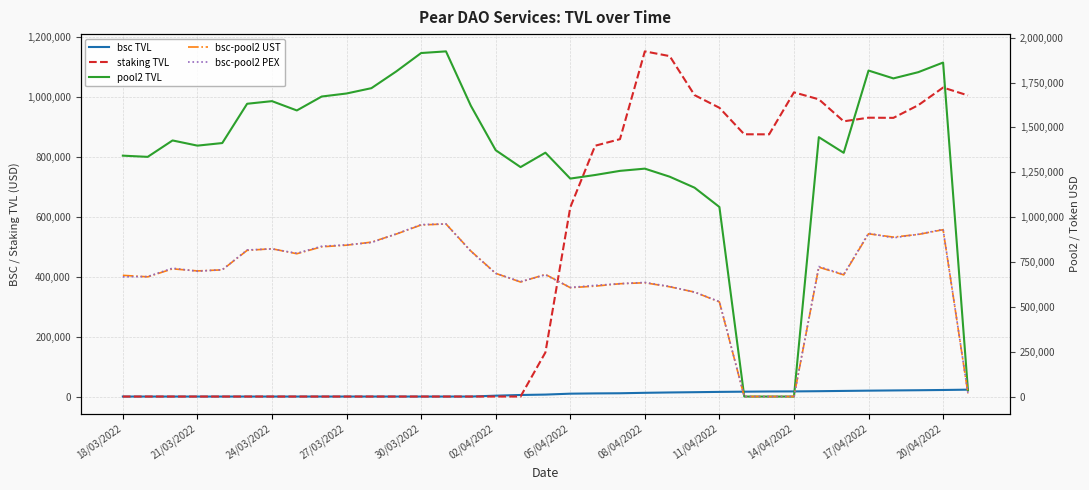

True or false: staking TVL has more than 2 interior local peaks.

True